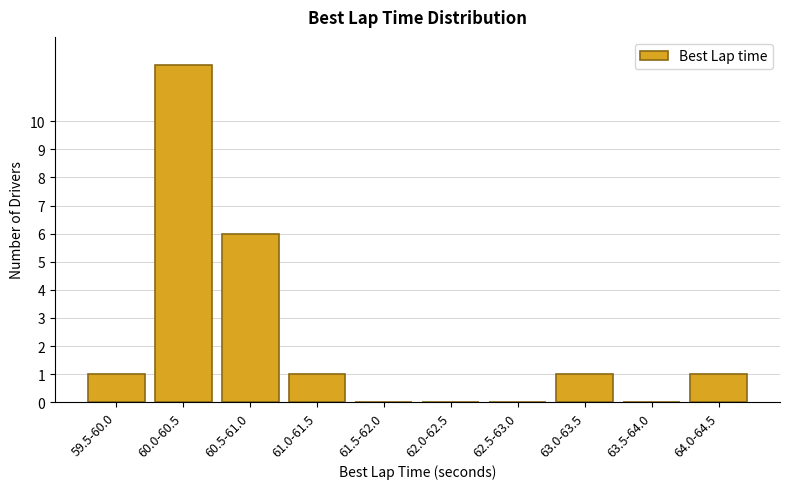

Reading left to right, what are all the values shown in this chart?

59.5-60.0=1	60.0-60.5=12	60.5-61.0=6	61.0-61.5=1	61.5-62.0=0	62.0-62.5=0	62.5-63.0=0	63.0-63.5=1	63.5-64.0=0	64.0-64.5=1